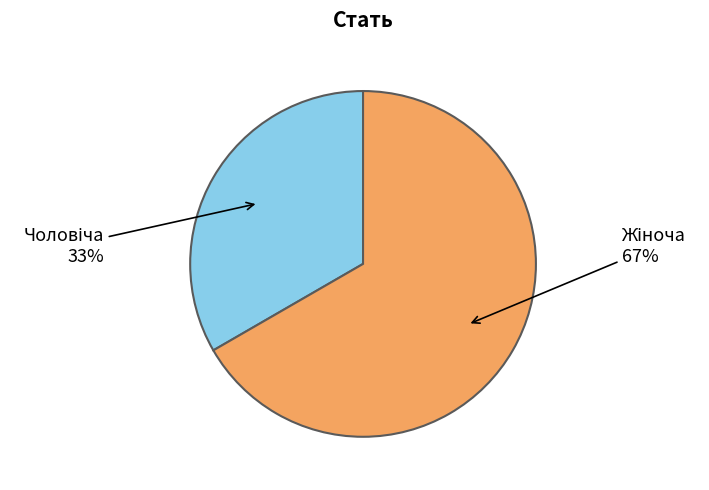

To the nearest percent, what is the average slice percentage?

50%